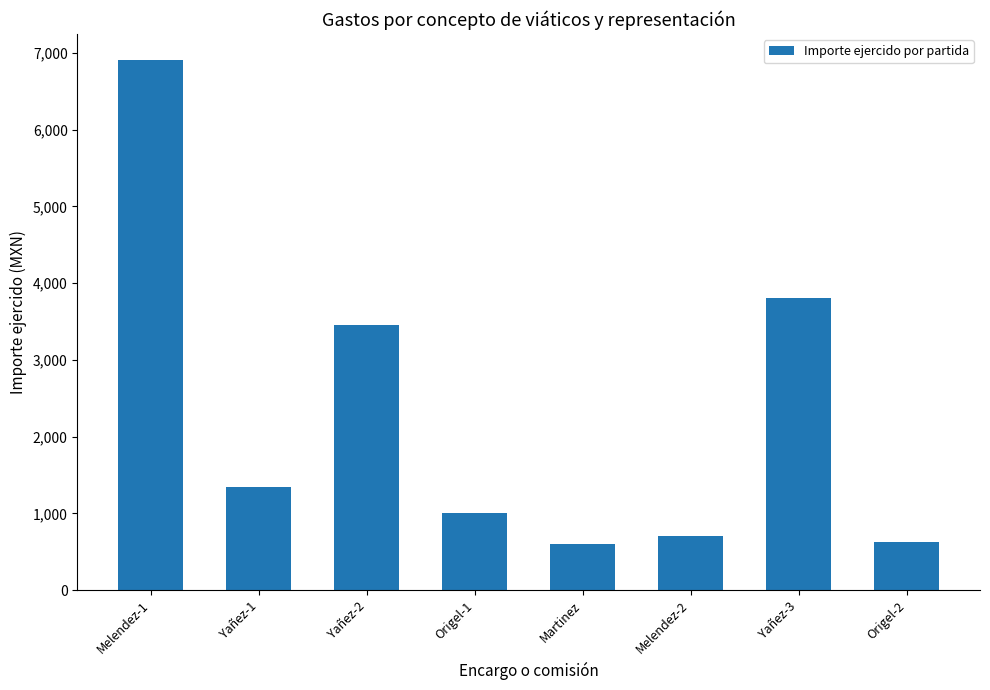

What is the ratio of the value at Origel-2 to the value at Melendez-1?

0.1